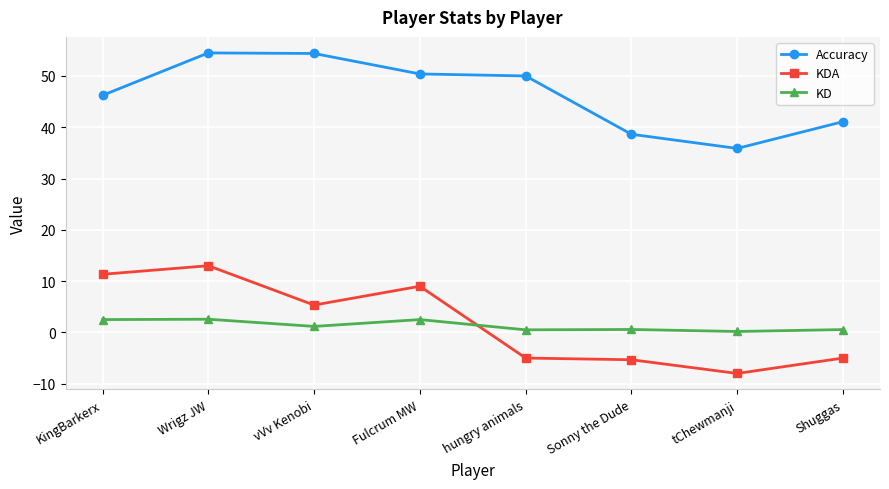

Which series changed the most between Fulcrum MW and hungry animals?

KDA